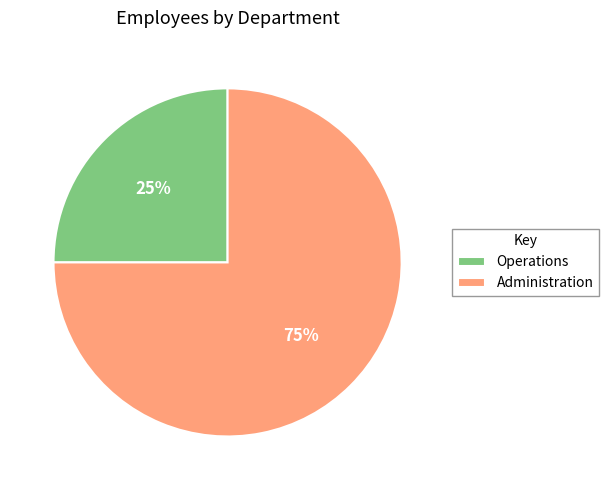

Which has a higher value, Administration or Operations?

Administration